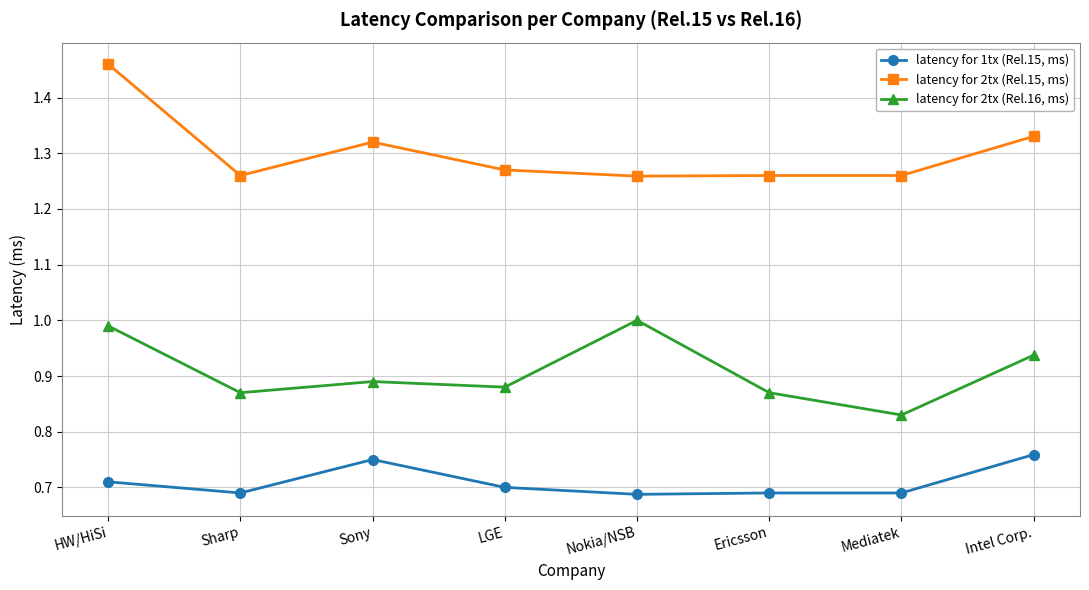

True or false: latency for 2tx (Rel.15, ms) has more than 0 interior local peaks.

True